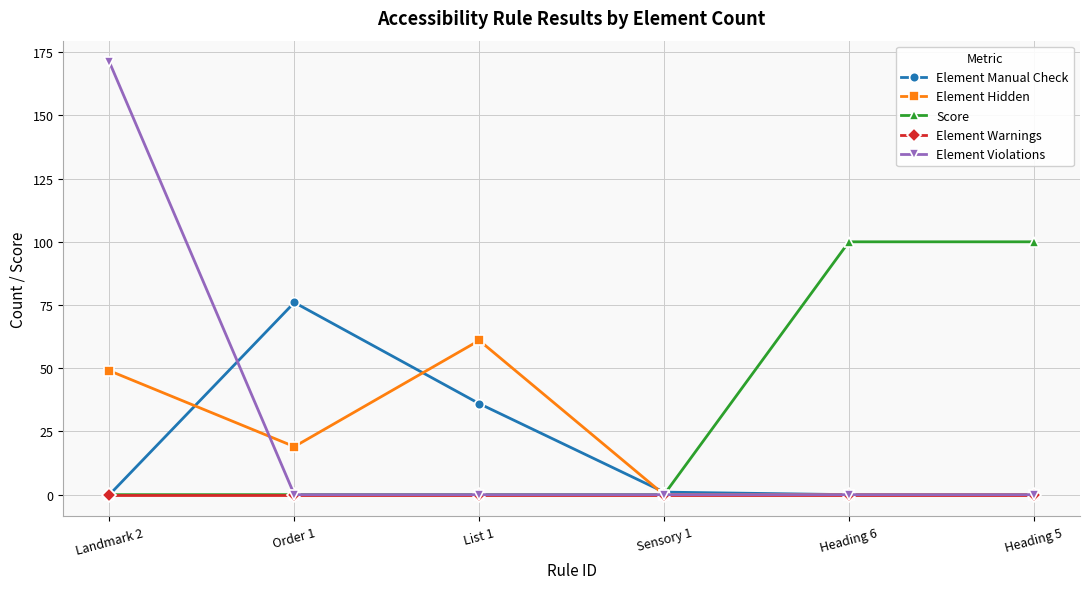

Reading right to left, list all the values displayed in this chart.

Element Manual Check: 0	0	1	36	76	0
Element Hidden: 0	0	0	61	19	49
Score: 100	100	0	0	0	0
Element Warnings: 0	0	0	0	0	0
Element Violations: 0	0	0	0	0	171